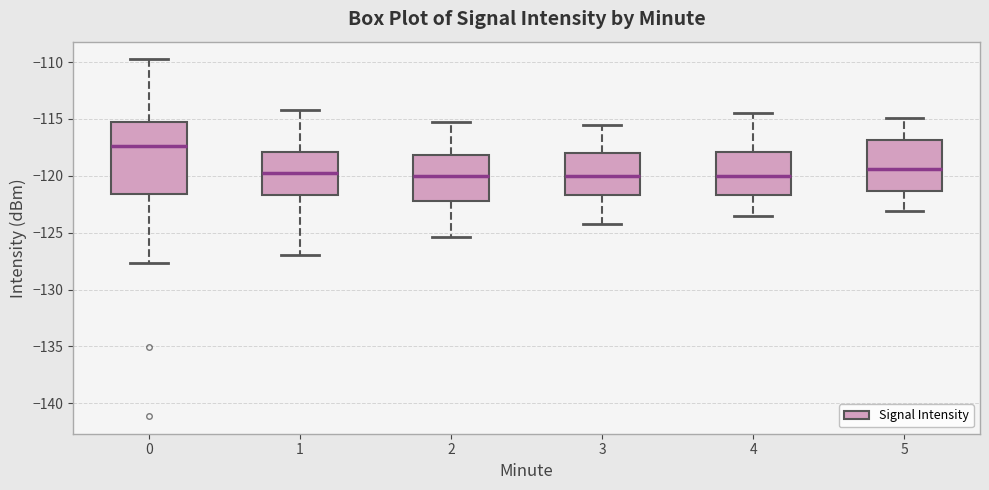

Reading left to right, transcribe this box plot: for each box, give where its median line is, the range the box spans, and where its two whiskers end, as read against the y-axis. The values are not printed on the chart, so give them approximately, as read against the axis.

0: median -117.5, box -121.5 to -115.5, whiskers -127.5 to -110.0
1: median -119.5, box -121.5 to -118.0, whiskers -127.0 to -114.0
2: median -120.0, box -122.0 to -118.0, whiskers -125.5 to -115.0
3: median -120.0, box -121.5 to -118.0, whiskers -124.0 to -115.5
4: median -120.0, box -121.5 to -118.0, whiskers -123.5 to -114.5
5: median -119.5, box -121.5 to -117.0, whiskers -123.0 to -115.0